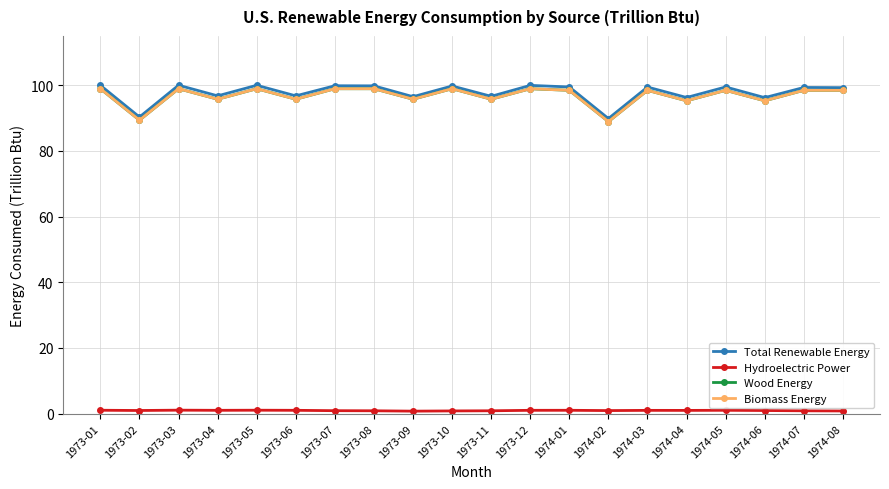

At which category is the sum across all series the highest?

1973-03